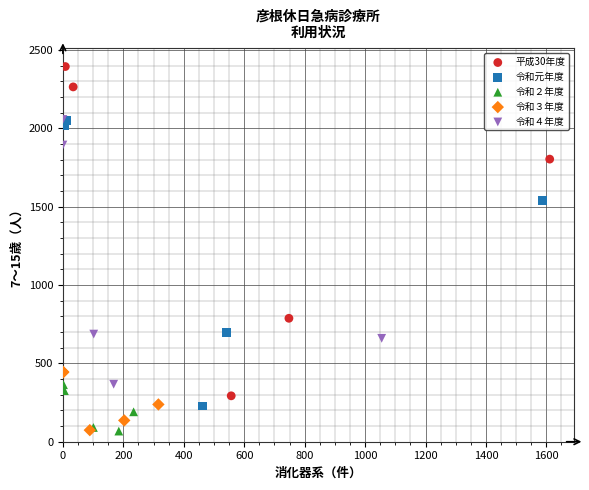

Which series has the widest spread of Y values?

平成30年度